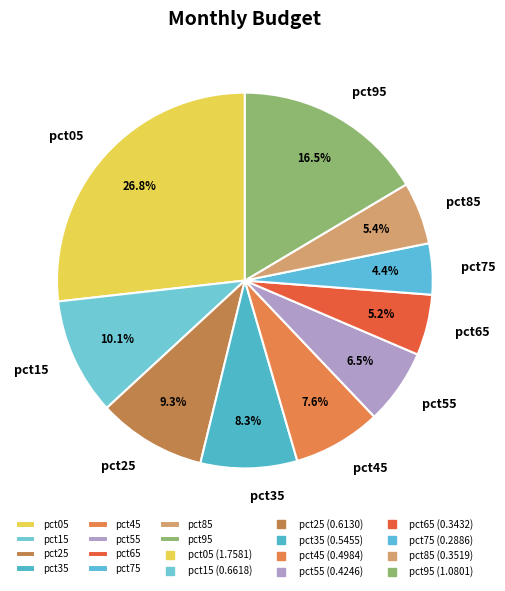

How many segments does this pie chart have?

10